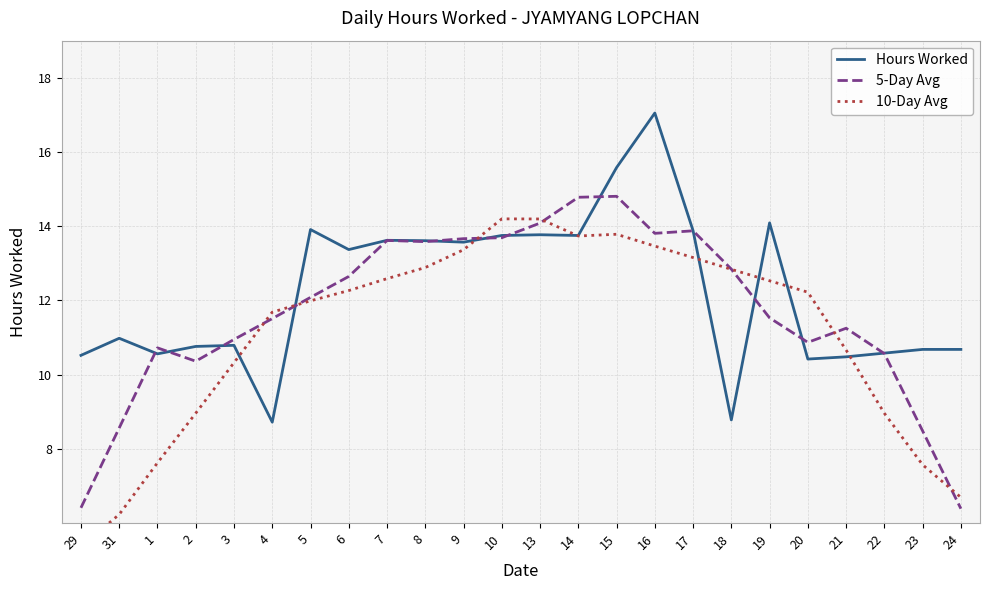

At which label is 10-Day Avg closest to 9?

2